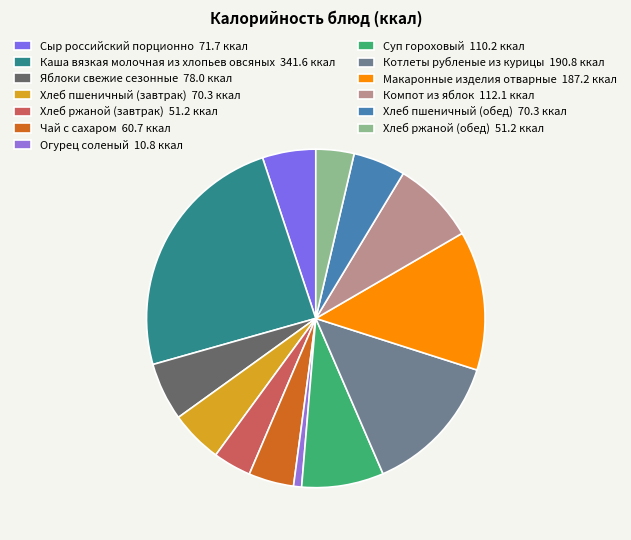

To the nearest percent, what is the difference between the largest and smallest slice percentages?

24%